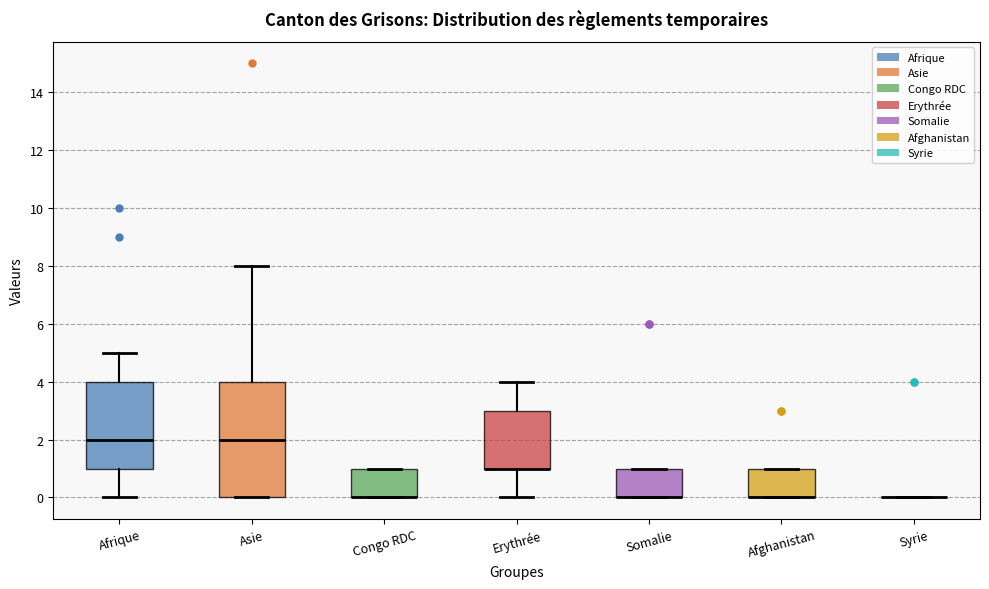

Reading left to right, transcribe this box plot: for each box, give where its median line is, the range the box spans, and where its two whiskers end, as read against the y-axis. The values are not printed on the chart, so give them approximately, as read against the axis.

Afrique: median 2, box 1 to 4, whiskers 0 to 5
Asie: median 2, box 0 to 4, whiskers 0 to 8
Congo RDC: median 0 (drawn on the box's lower edge), box 0 to 1, whiskers 0 to 1
Erythrée: median 1 (drawn on the box's lower edge), box 1 to 3, whiskers 0 to 4
Somalie: median 0 (drawn on the box's lower edge), box 0 to 1, whiskers 0 to 1
Afghanistan: median 0 (drawn on the box's lower edge), box 0 to 1, whiskers 0 to 1
Syrie: box collapsed to a line at 0, whiskers 0 to 0